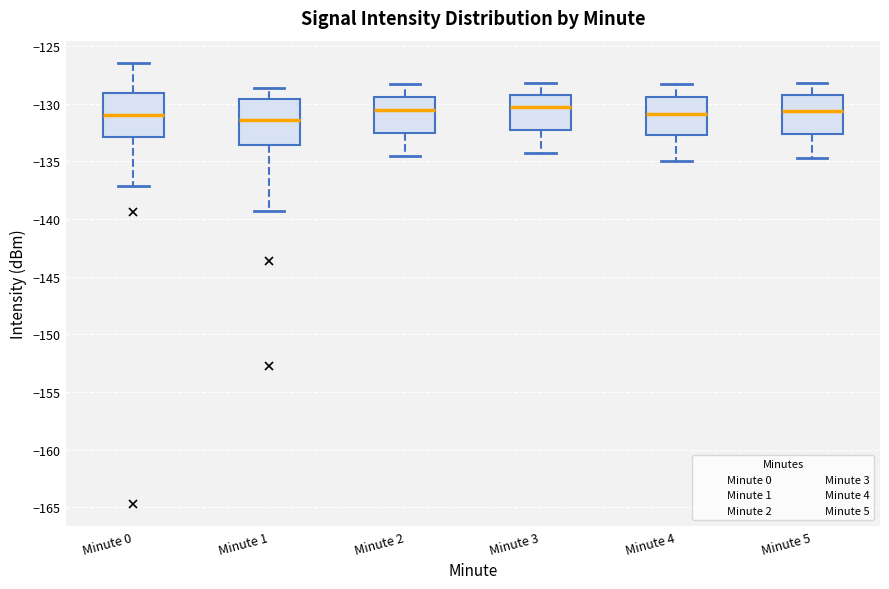

Where does the lower whisker of the box for Minute 1 end on the y-axis? The values are not printed on the chart, so give them approximately, as read against the axis.

-139.5